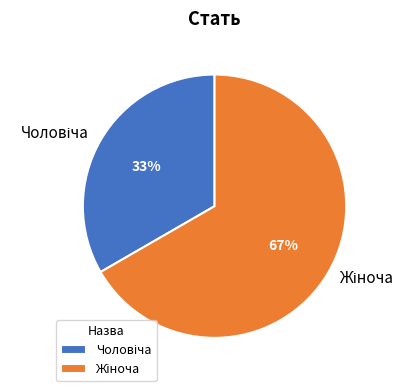

Is there a majority slice in this chart?

Yes